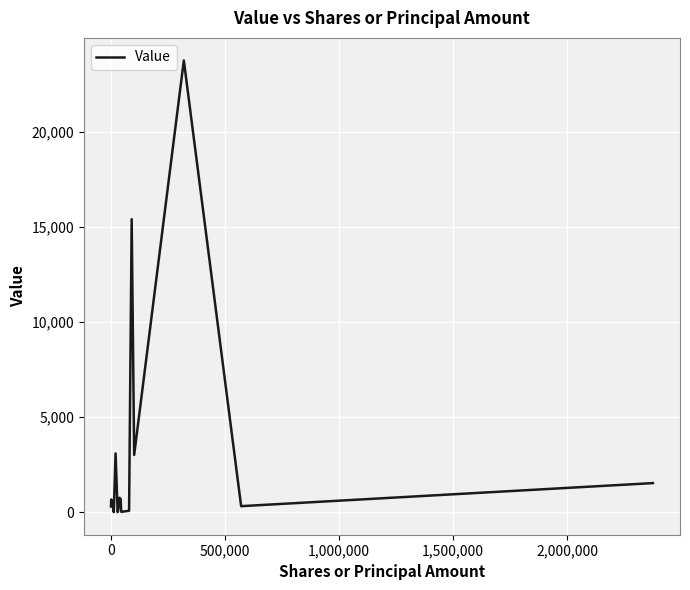

What is the difference between the maximum and minimum values?

23751